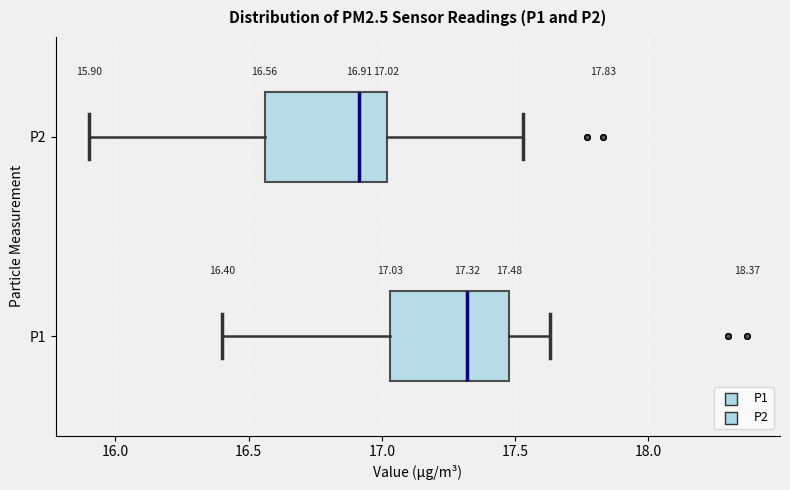

Which box has the furthest to the left median line?

P2